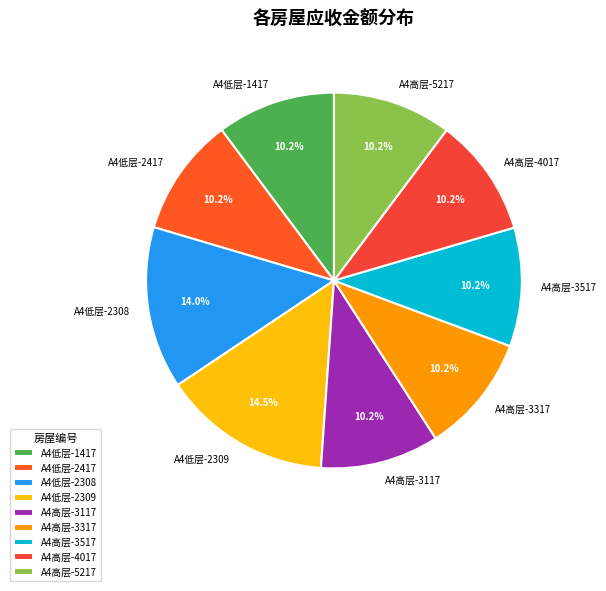

Is it true that A4高层-3317 is 19% of the pie?

False